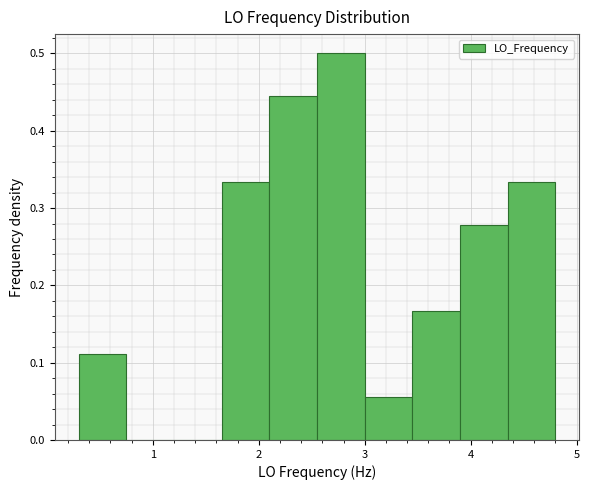

What is the height of the bar covering 3.90 to 4.35 on the x-axis? Neither the bar edges nor the heights are printed on the chart, so give them approximately, as read against the axes.

0.28